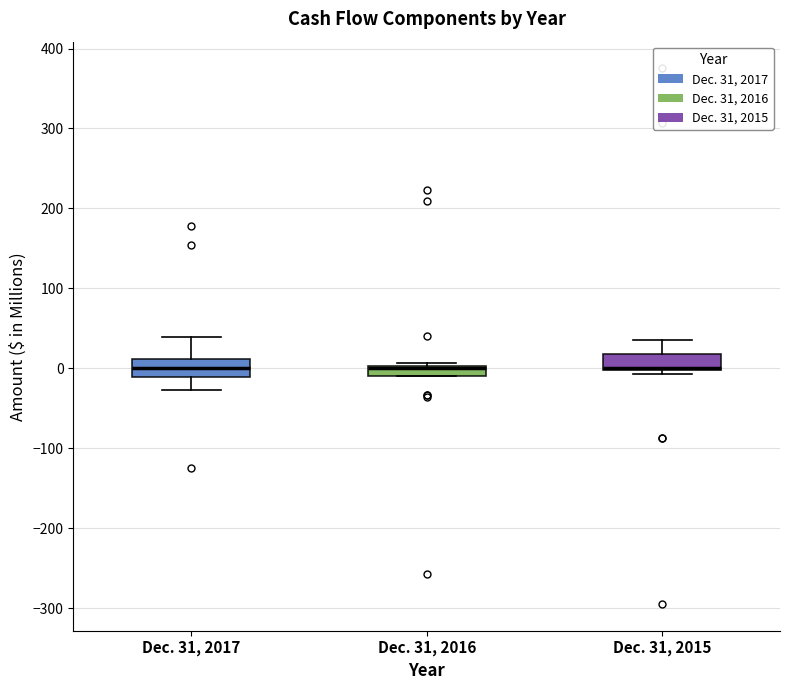

Where is the lower edge of the box for Dec. 31, 2016 on the y-axis? The values are not printed on the chart, so give them approximately, as read against the axis.

-10